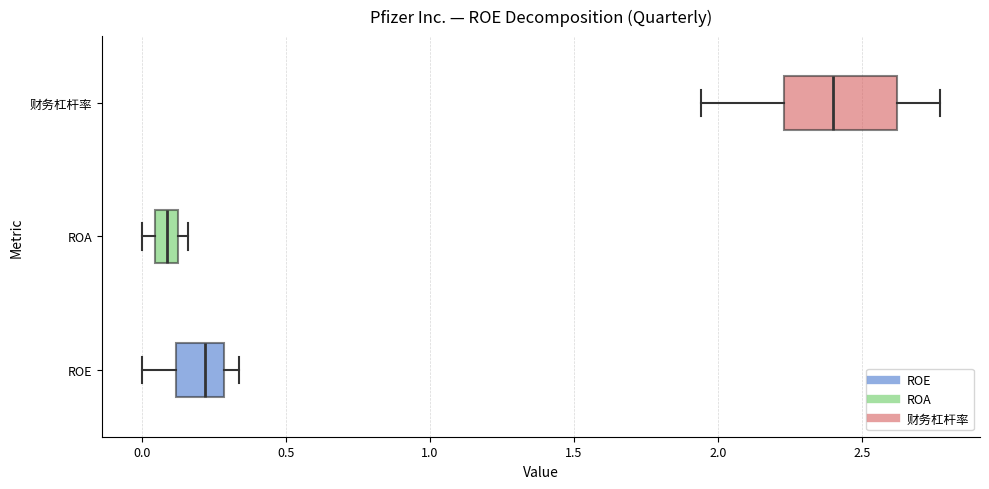

Comparing the boxes themselves (not the whiskers), which one is the widest?

财务杠杆率